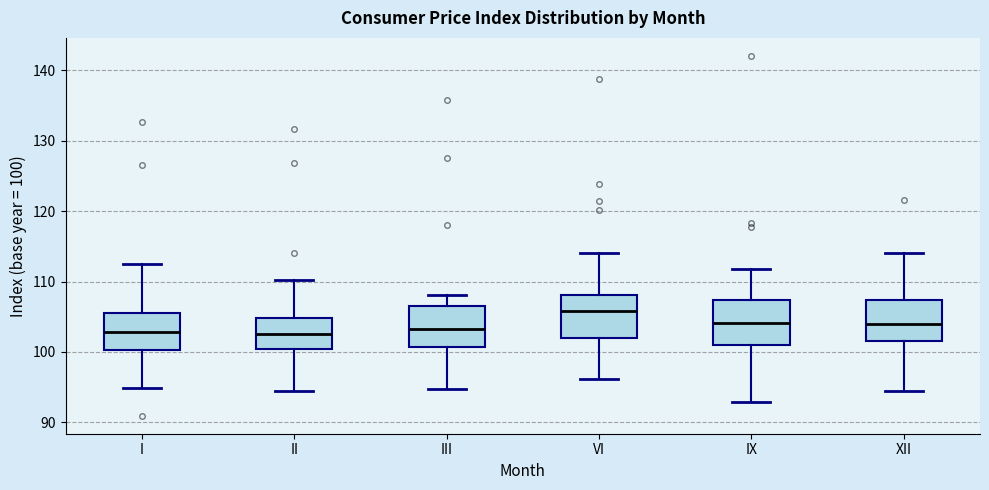

Reading left to right, transcribe this box plot: for each box, give where its median line is, the range the box spans, and where its two whiskers end, as read against the y-axis. The values are not printed on the chart, so give them approximately, as read against the axis.

I: median 103, box 100 to 105, whiskers 95 to 113
II: median 103, box 100 to 105, whiskers 94 to 110
III: median 103, box 101 to 107, whiskers 95 to 108
VI: median 106, box 102 to 108, whiskers 96 to 114
IX: median 104, box 101 to 107, whiskers 93 to 112
XII: median 104, box 102 to 107, whiskers 94 to 114